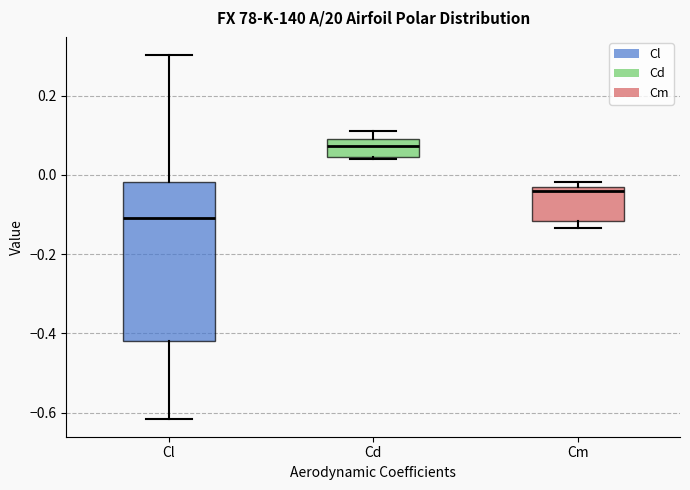

Reading left to right, transcribe this box plot: for each box, give where its median line is, the range the box spans, and where its two whiskers end, as read against the y-axis. The values are not printed on the chart, so give them approximately, as read against the axis.

Cl: median -0.10, box -0.42 to -0.02, whiskers -0.62 to 0.30
Cd: median 0.08 (inside the box), box 0.04 to 0.08, whiskers 0.04 to 0.12
Cm: median -0.04, box -0.12 to -0.02, whiskers -0.14 to -0.02 (just above the box's upper edge)